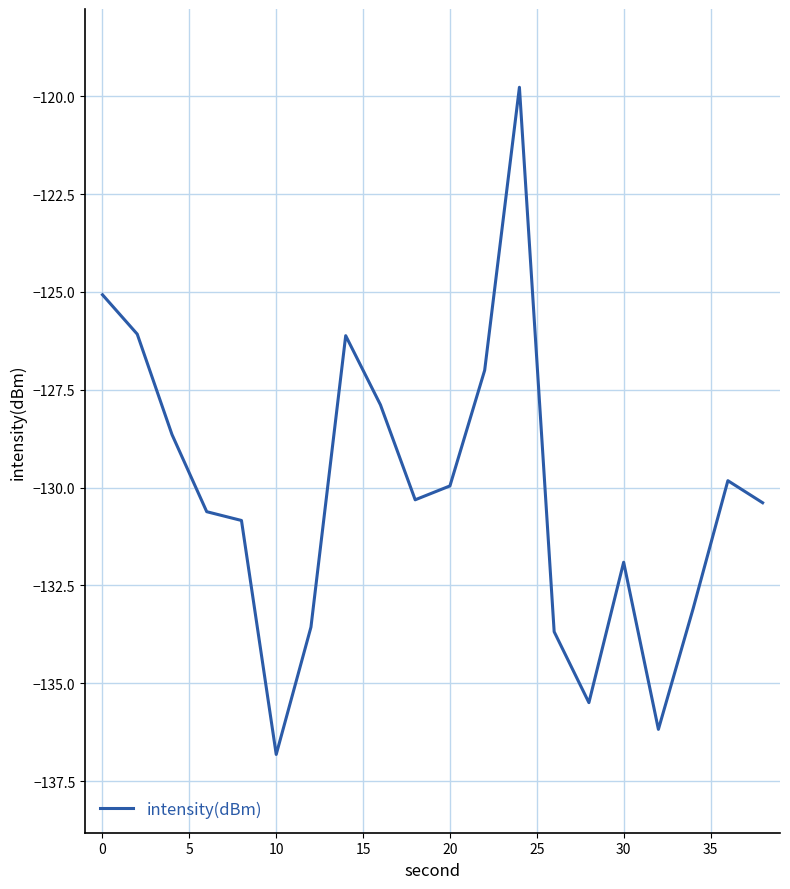

What is the difference between the maximum and minimum values?

17.0